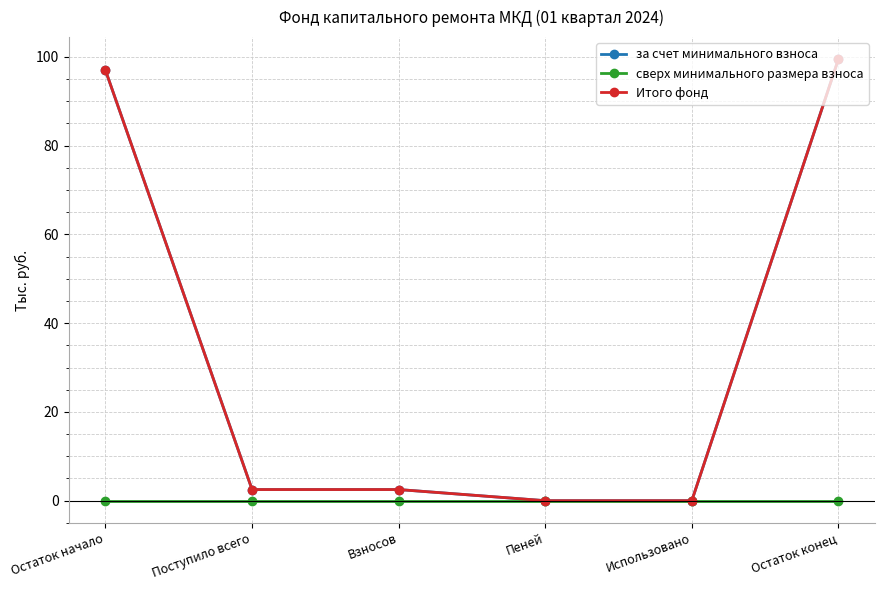

How many lines are shown in the chart?

3